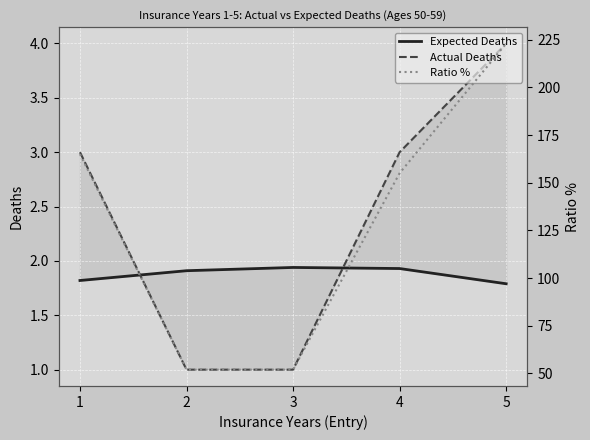

How many values in the Actual Deaths series exceed 3?

1